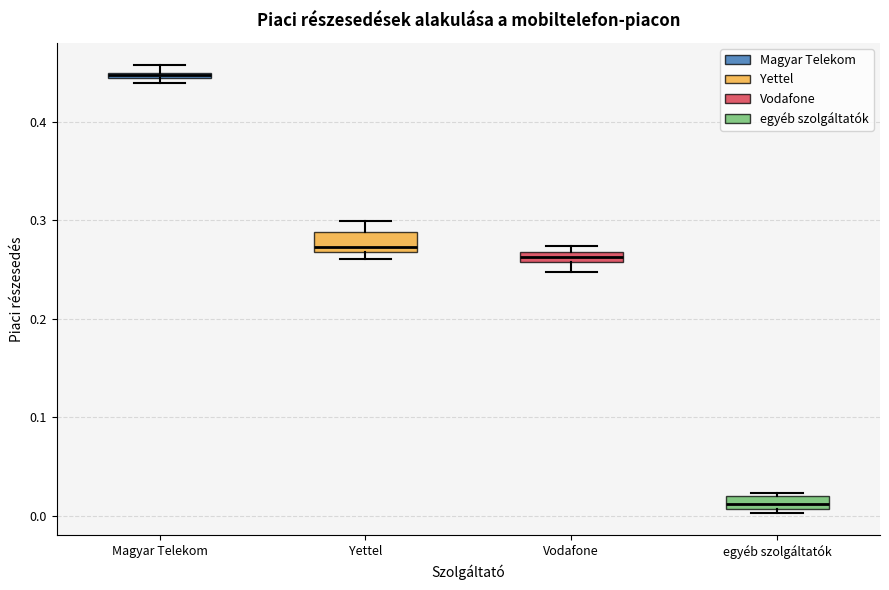

Where is the upper edge of the box for Yettel on the y-axis? The values are not printed on the chart, so give them approximately, as read against the axis.

0.29